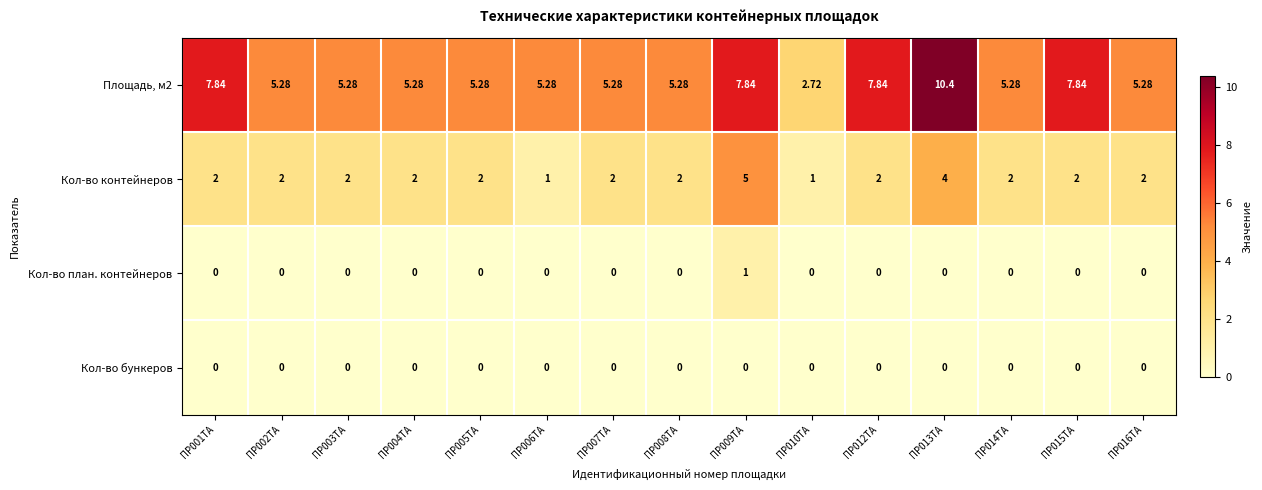

Is the value of Кол-во план. контейнеров at ПР006ТА greater than the value of Кол-во контейнеров at ПР004ТА?

No